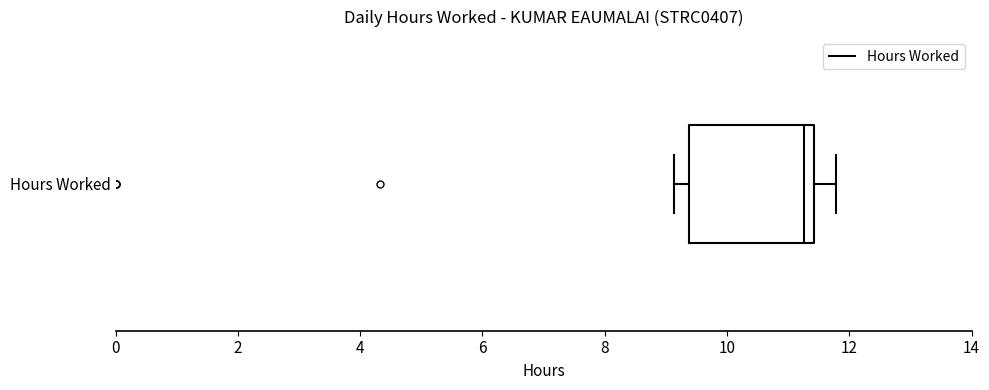

Where does the left whisker of the box for Hours Worked end on the x-axis? The values are not printed on the chart, so give them approximately, as read against the axis.

9.2